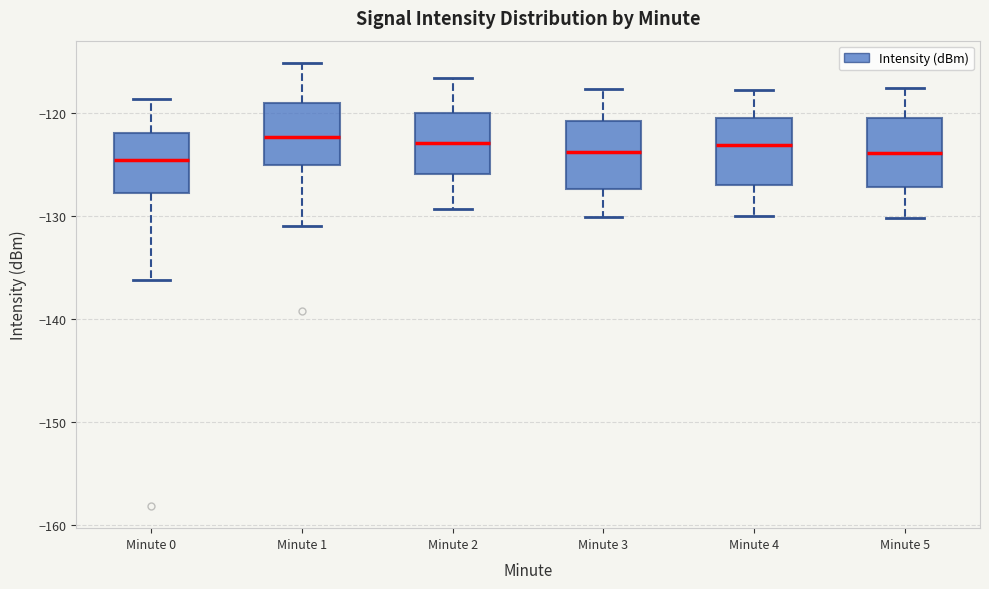

Reading left to right, read every box against the y-axis: the position of its median line, the range the box covers, and the ends of its whiskers. The values are not printed on the chart, so give them approximately, as read against the axis.

Minute 0: median -125, box -128 to -122, whiskers -136 to -119
Minute 1: median -122, box -125 to -119, whiskers -131 to -115
Minute 2: median -123, box -126 to -120, whiskers -129 to -117
Minute 3: median -124, box -127 to -121, whiskers -130 to -118
Minute 4: median -123, box -127 to -120, whiskers -130 to -118
Minute 5: median -124, box -127 to -120, whiskers -130 to -118